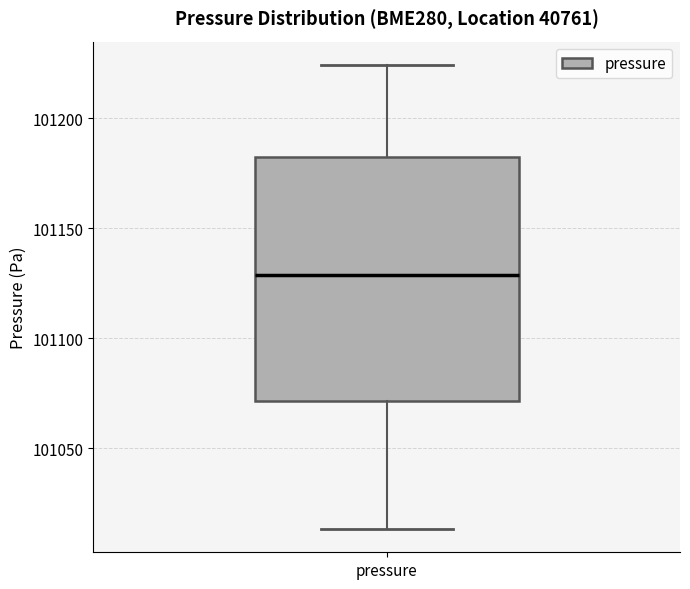

Read this box plot against the y-axis: the position of the median line, the range covered by the box, and the ends of both whiskers. The values are not printed on the chart, so give them approximately, as read against the axis.

median 101130, box 101070 to 101180, whiskers 101015 to 101225